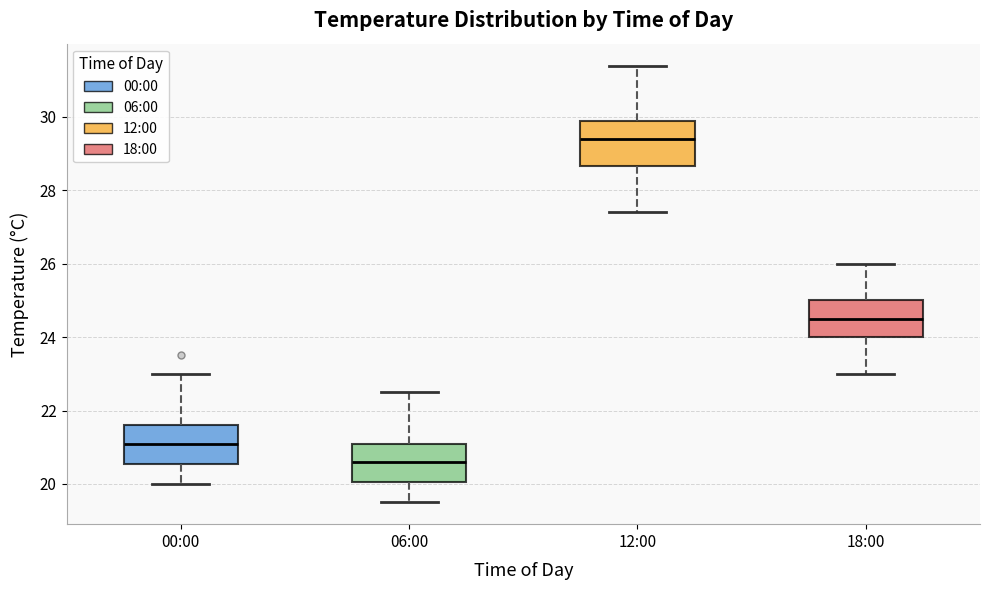

Which box's median line is the lowest?

06:00